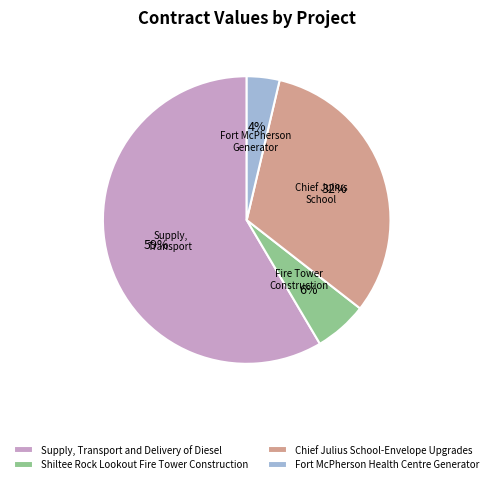

To the nearest percent, what percentage of the pie is Chief Julius School-Envelope Upgrades?

32%